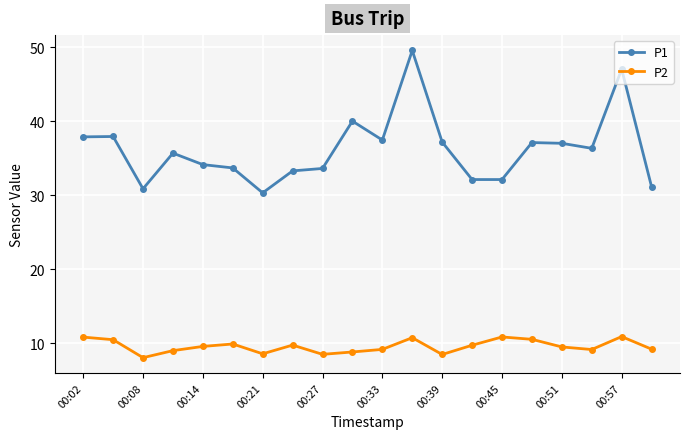

What is the average value of the P1 series?

36.2